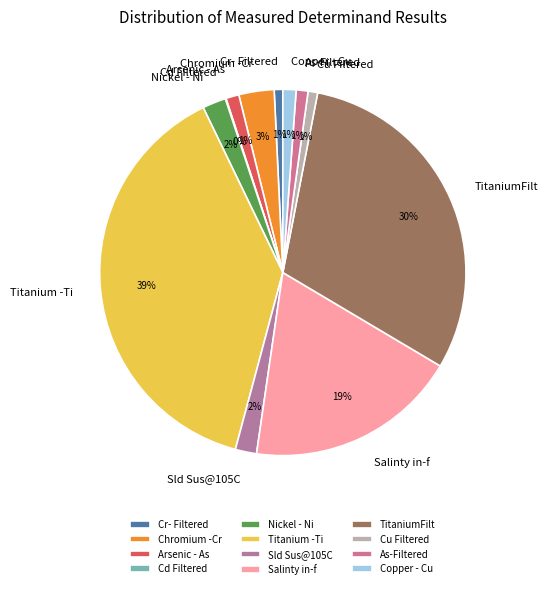

To the nearest percent, what is the average slice percentage?

8%